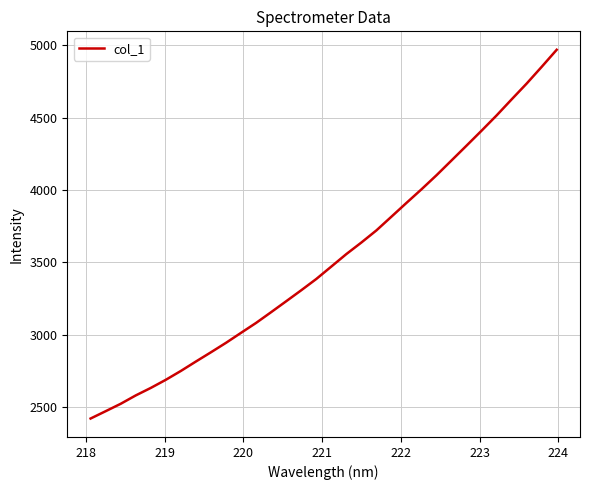

What is the smallest value displayed?

2419.2